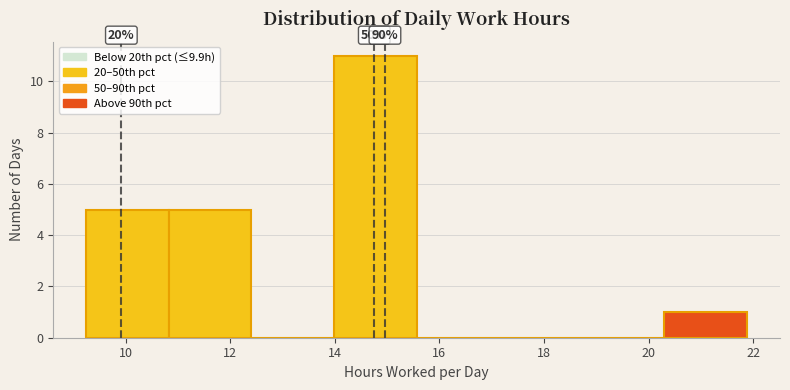

Over which range of the x-axis is the bar tallest?

14.0 to 15.6